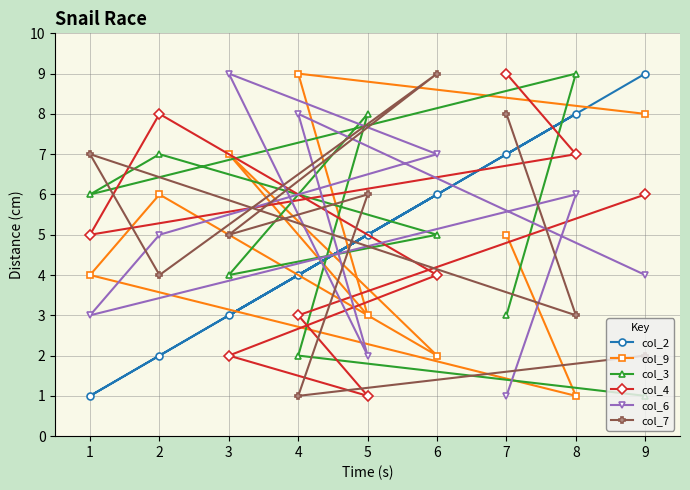

How many interior local valleys does the col_3 series have?

2